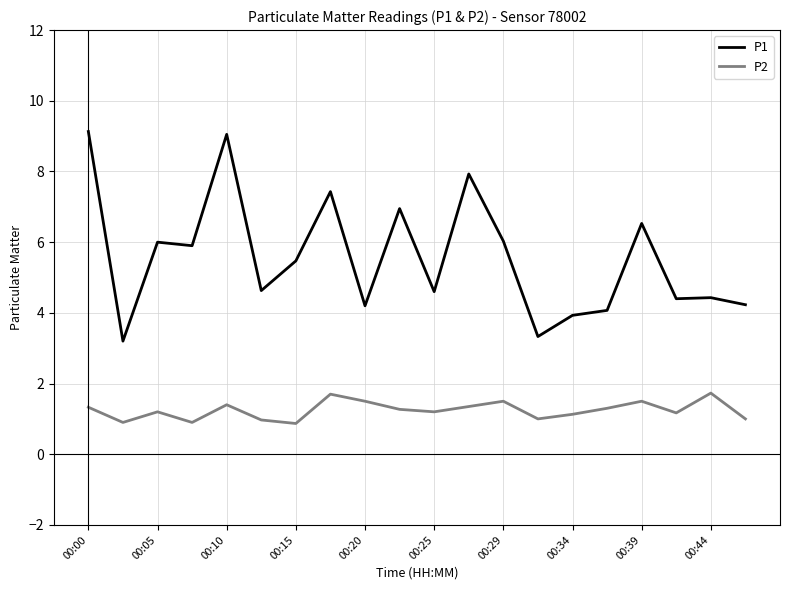

What is the difference between the maximum and second lowest values in the P2 series?

0.8